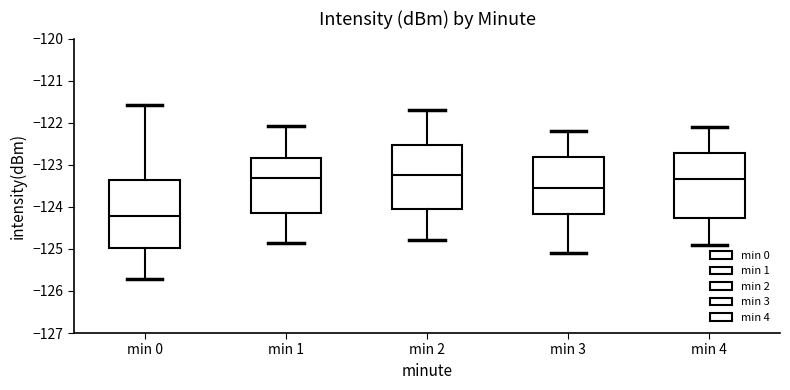

Where is the lower edge of the box for min 3 on the y-axis? The values are not printed on the chart, so give them approximately, as read against the axis.

-124.2